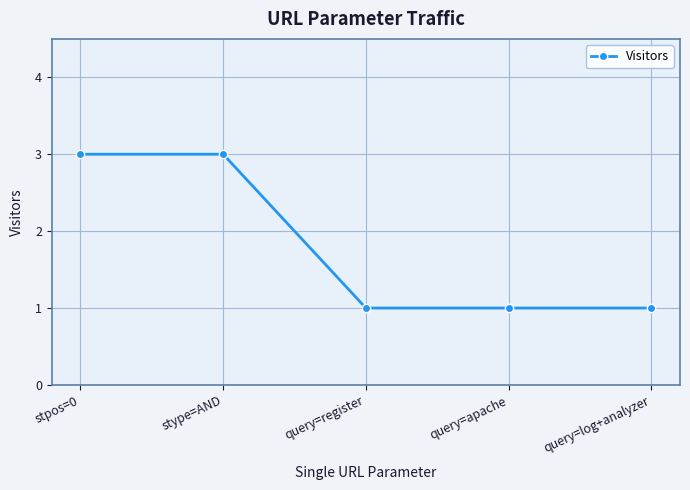

Reading right to left, list all the values displayed in this chart.

query=log+analyzer=1	query=apache=1	query=register=1	stype=AND=3	stpos=0=3